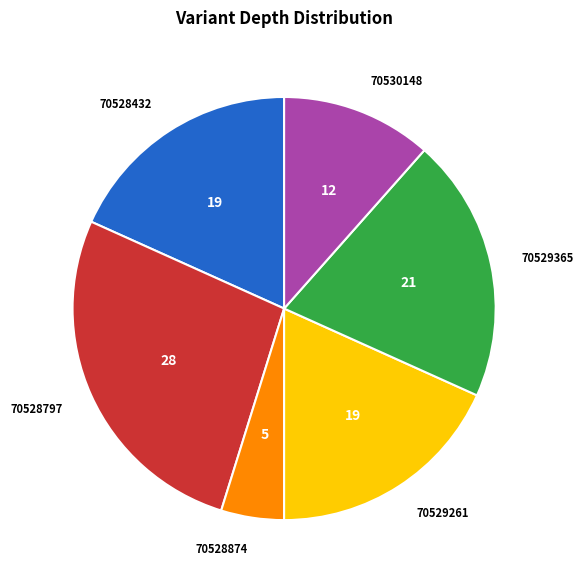

Count the number of slices in the pie.

6